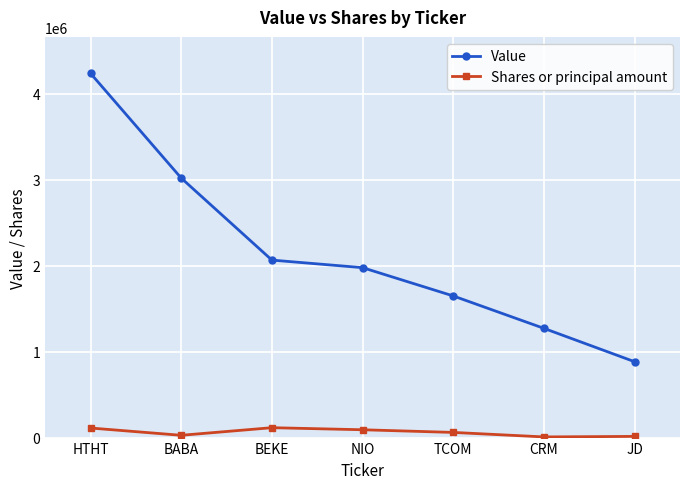

Is this an area chart (filled region under the line)?

No